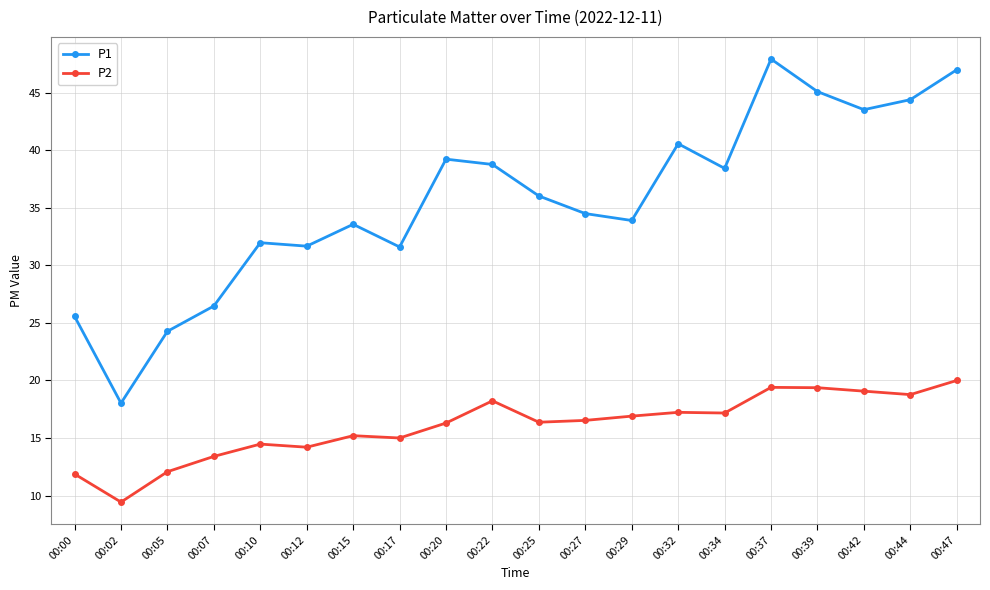

List the series in order of their overall mean, lowest first.

P2, P1